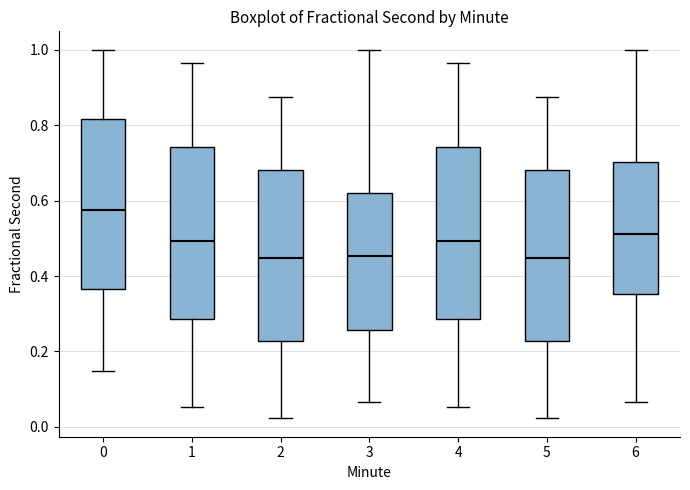

Which box's median line is the highest?

0